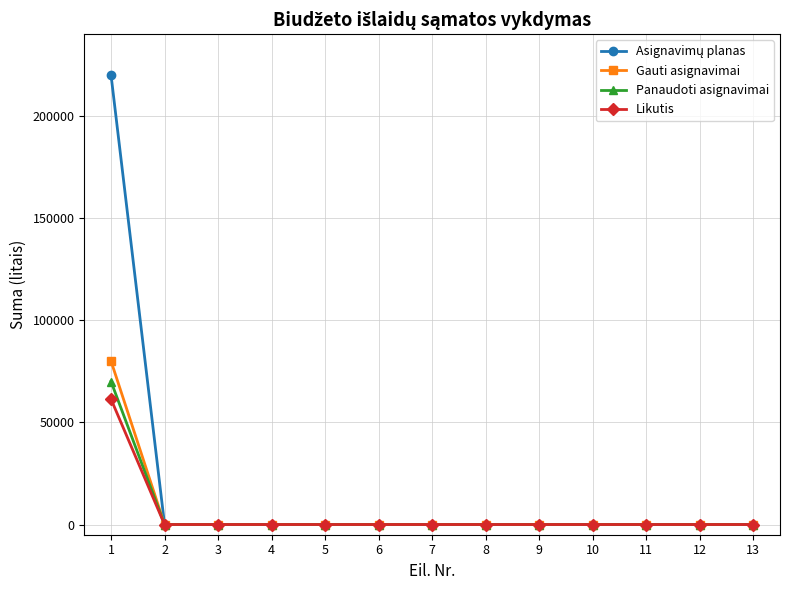

What is the sum of all Panaudoti asignavimai values?

70000